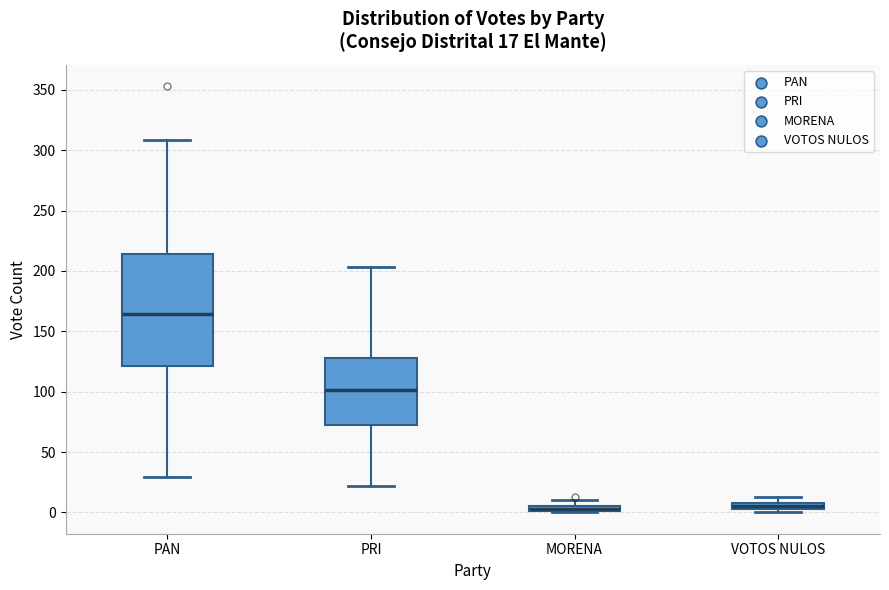

Which box's median line is the highest?

PAN